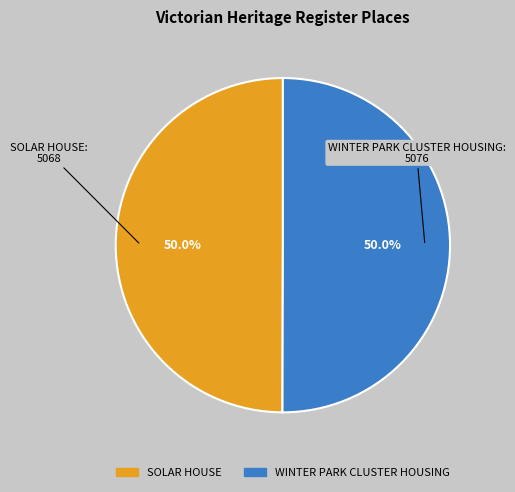

Approximately how many times larger is the value at SOLAR HOUSE compared to WINTER PARK CLUSTER HOUSING?

1.0